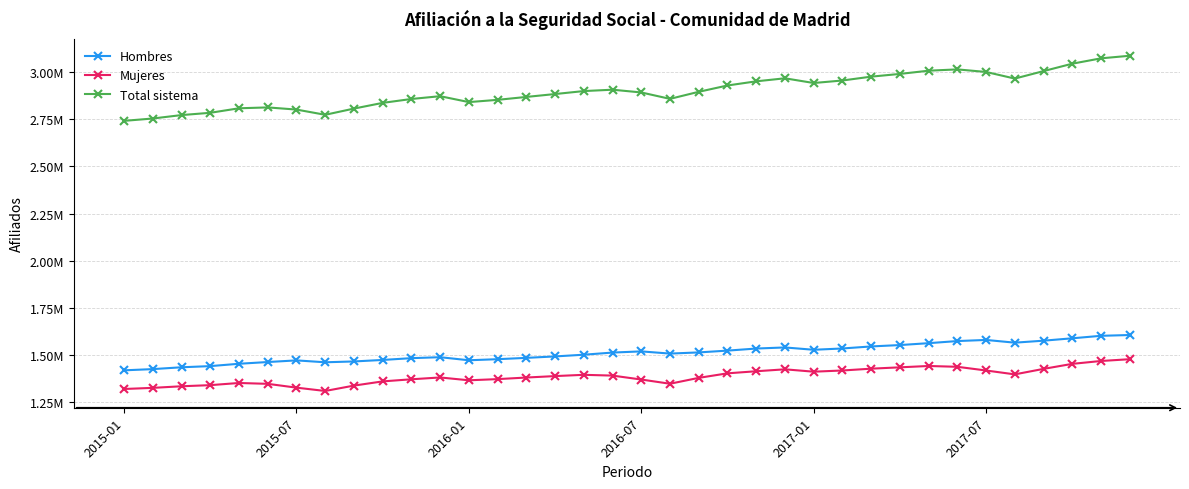

What are all the series names shown in the legend?

Hombres, Mujeres, Total sistema